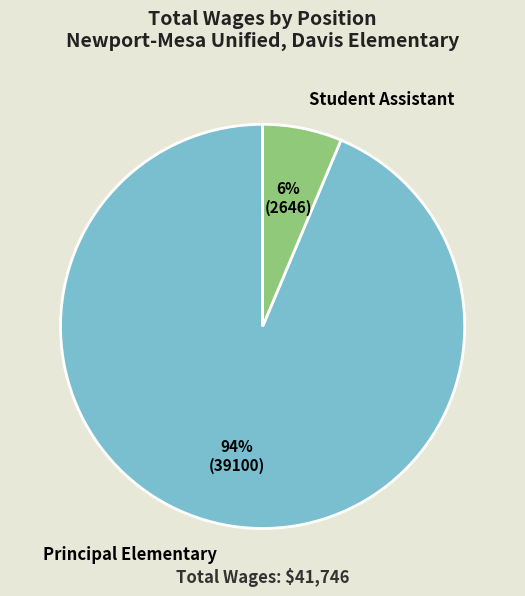

To the nearest percent, what percentage of the pie is Student Assistant?

6%